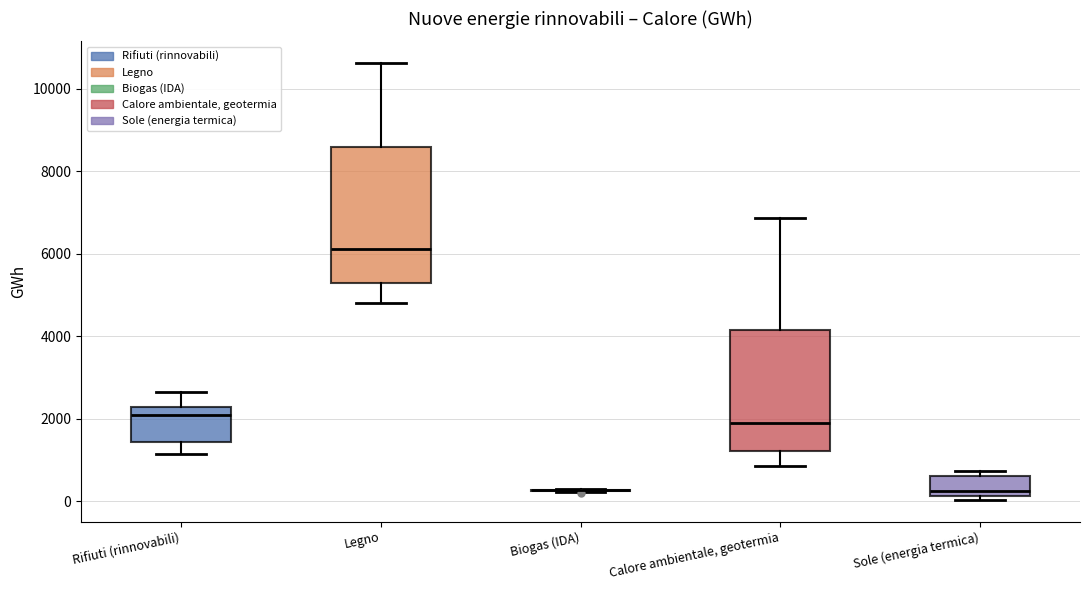

Reading left to right, transcribe this box plot: for each box, give where its median line is, the range the box spans, and where its two whiskers end, as read against the y-axis. The values are not printed on the chart, so give them approximately, as read against the axis.

Rifiuti (rinnovabili): median 2000, box 1400 to 2200, whiskers 1200 to 2600
Legno: median 6200, box 5200 to 8600, whiskers 4800 to 10600
Biogas (IDA): box collapsed to a line at 200, whiskers 200 to 200
Calore ambientale, geotermia: median 1800, box 1200 to 4200, whiskers 800 to 6800
Sole (energia termica): median 200 (just above the box's lower edge), box 200 to 600, whiskers 0 to 800